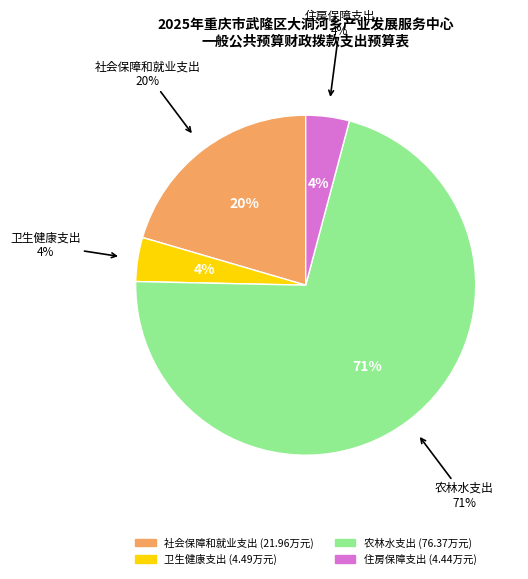

The 农林水支出 slice represents 83% of the pie. True or false?

False